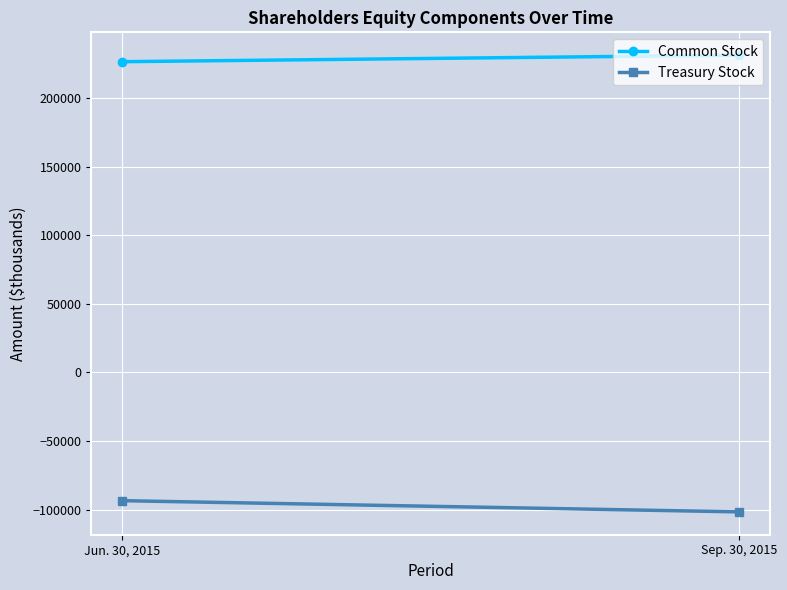

The Treasury Stock series shows -23308 at Sep. 30, 2015. True or false?

False